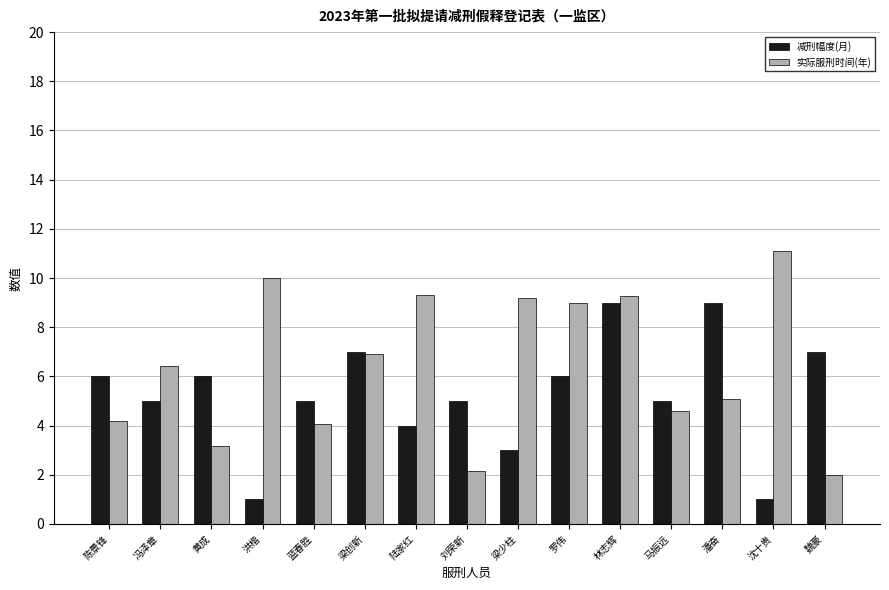

What is the total value across all series at 冯泽章?

11.4